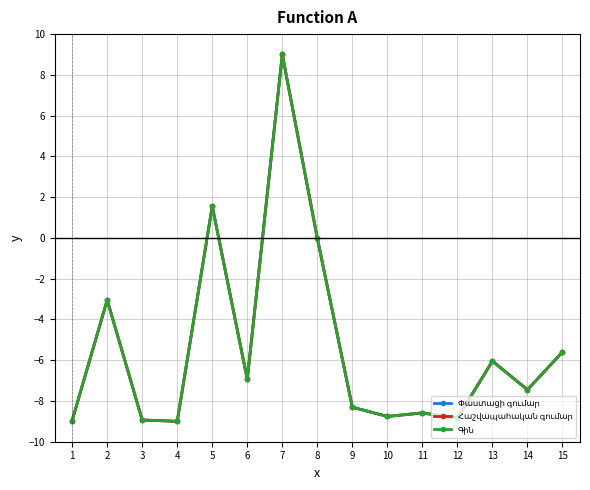

Does the chart have visible grid lines?

Yes